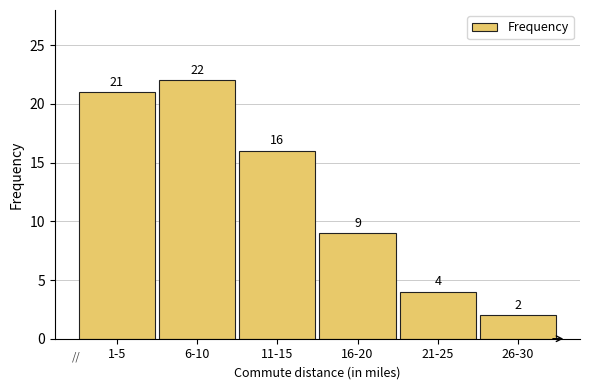

Reading left to right, transcribe all the data shown in this chart.

1-5=21	6-10=22	11-15=16	16-20=9	21-25=4	26-30=2